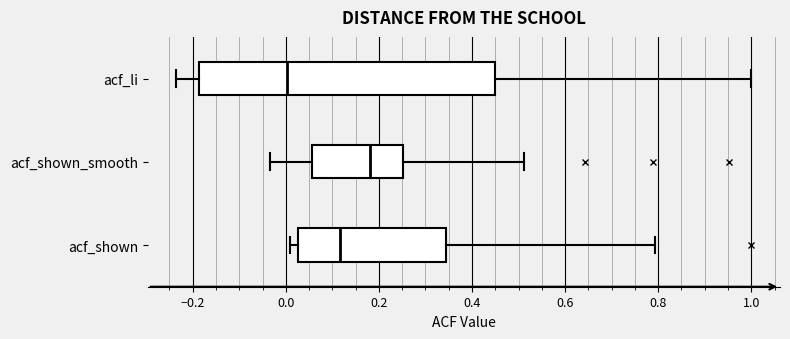

Where is the right edge of the box for acf_shown_smooth on the x-axis? The values are not printed on the chart, so give them approximately, as read against the axis.

0.26